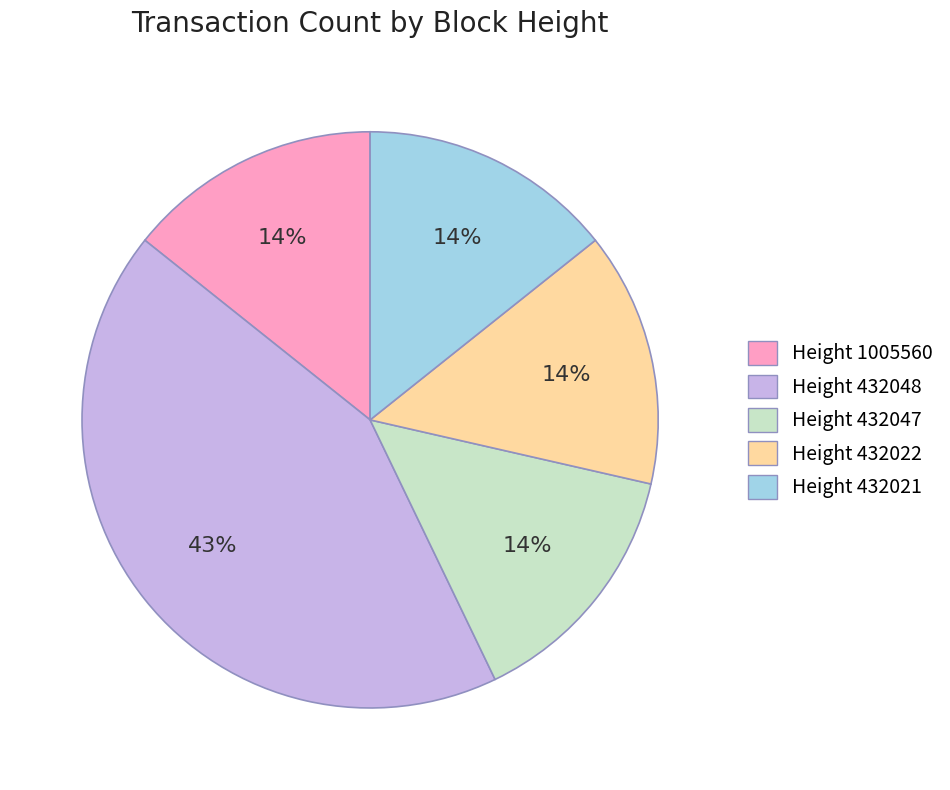

What is the largest slice in the pie chart?

Height 432048